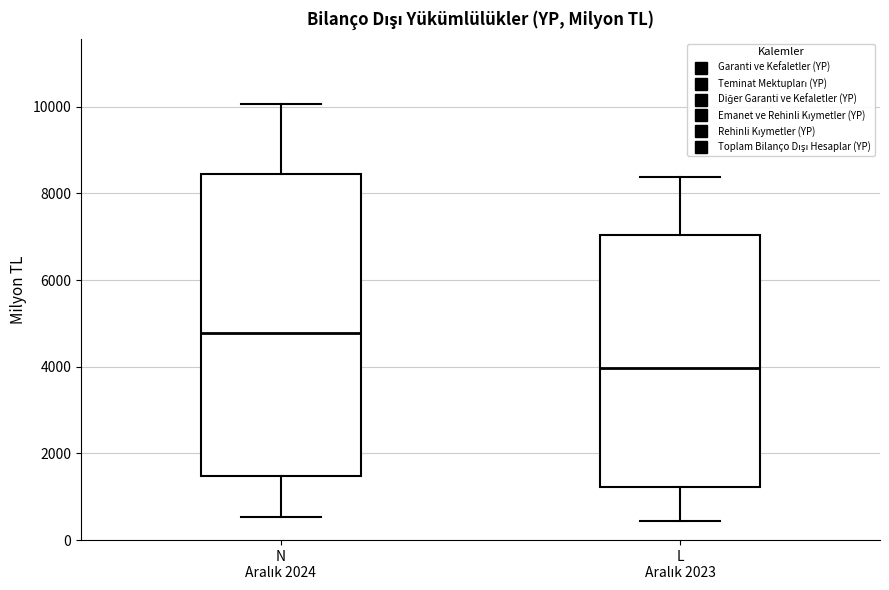

Where is the lower edge of the box for L Aralık 2023 on the y-axis? The values are not printed on the chart, so give them approximately, as read against the axis.

1200